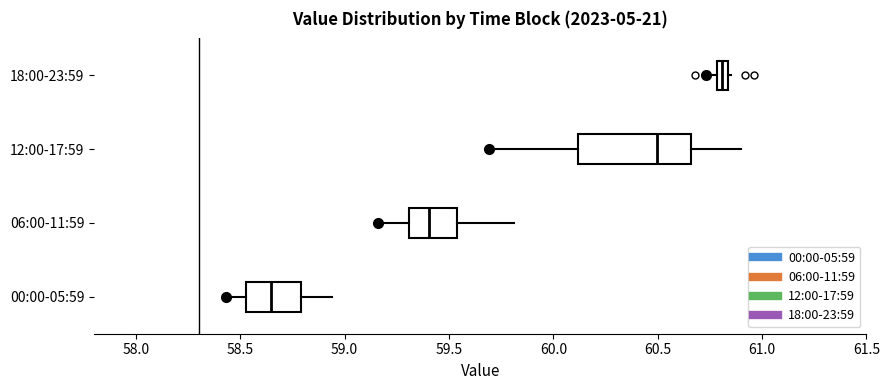

Where does the median line of the box for 00:00-05:59 sit on the x-axis? The values are not printed on the chart, so give them approximately, as read against the axis.

58.65